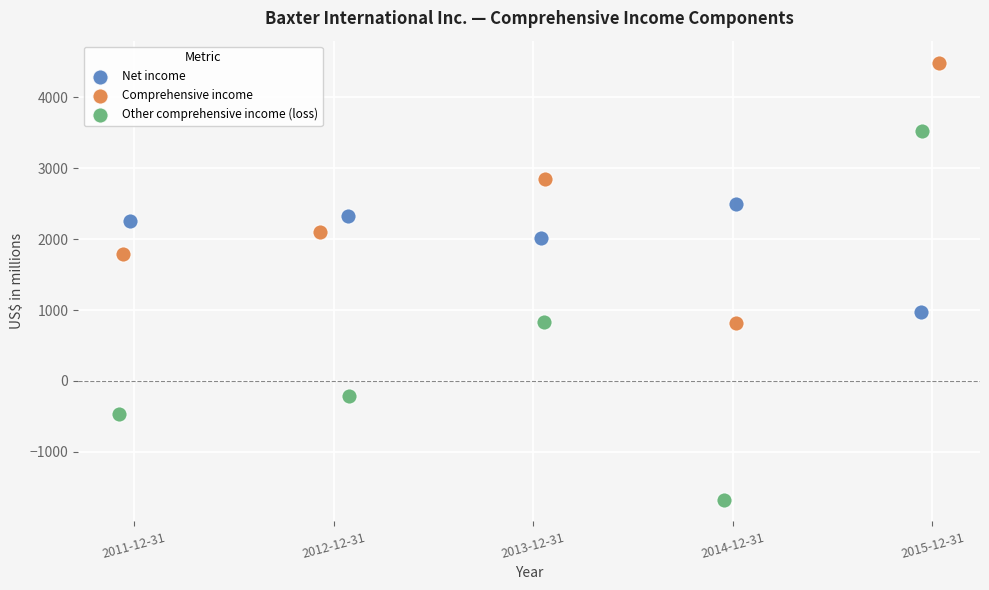

Which series reaches the minimum Y coordinate?

Other comprehensive income (loss)